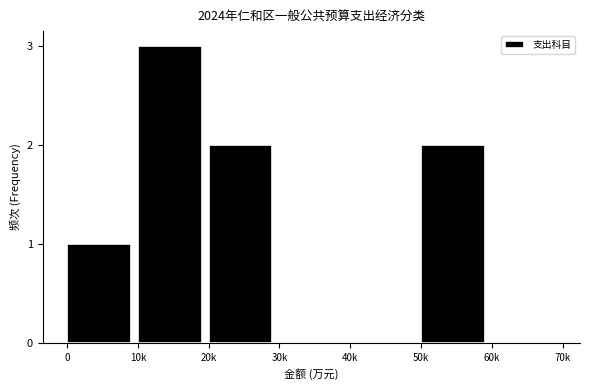

Reading left to right, list all the values displayed in this chart.

0=1	10k=3	20k=2	30k=0	40k=0	50k=2	60k=0